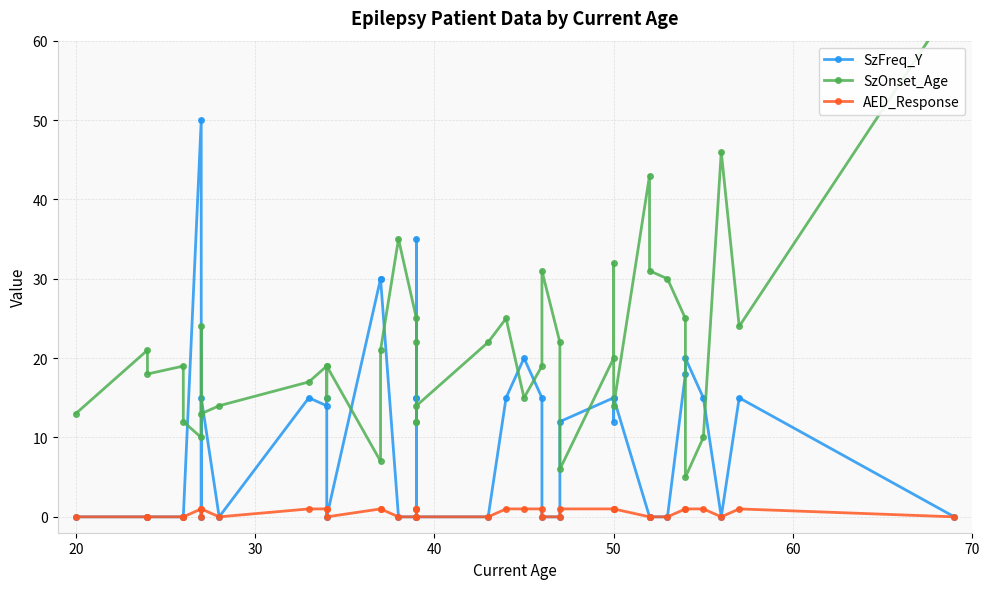

True or false: SzFreq_Y has more than 1 points higher than both neighbors.

True